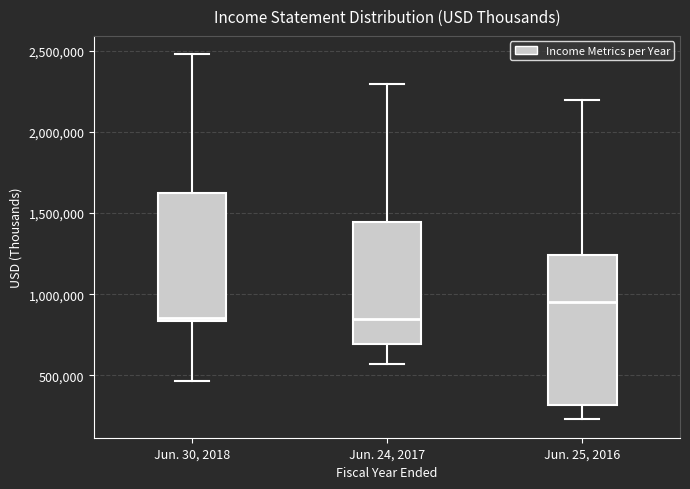

Where does the lower whisker of the box for Jun. 30, 2018 end on the y-axis? The values are not printed on the chart, so give them approximately, as read against the axis.

450000